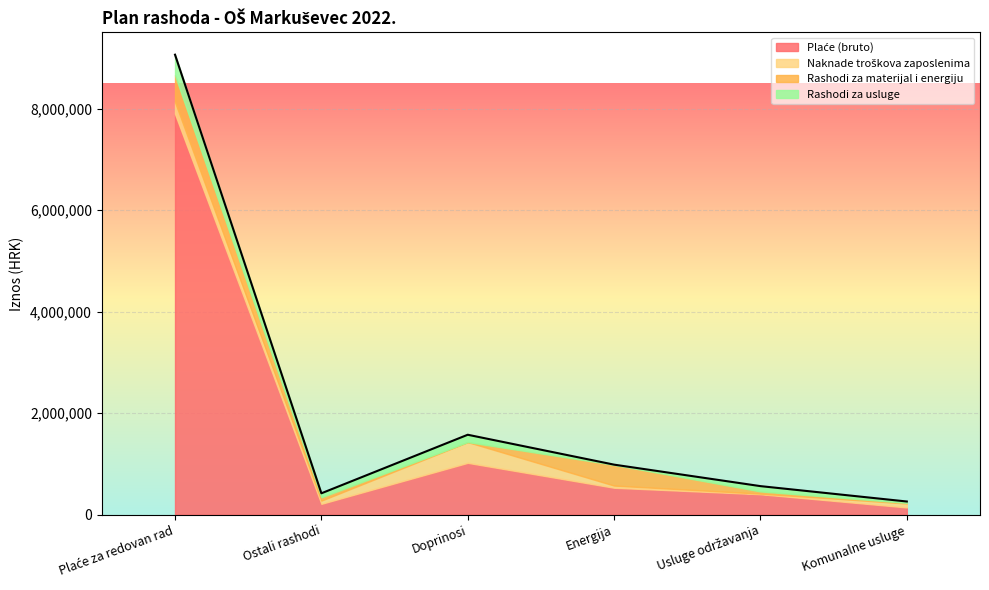

True or false: Naknade troškova zaposlenima and Rashodi za materijal i energiju cross at least once.

True